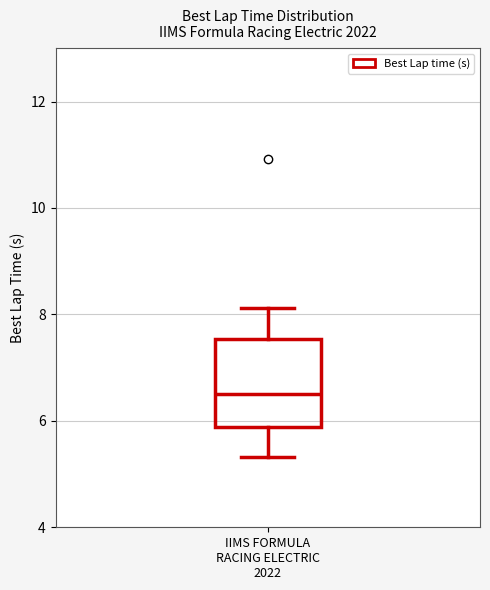

Transcribe this box plot: give where the median line is, the range the box spans, and where the two whiskers end, as read against the y-axis. The values are not printed on the chart, so give them approximately, as read against the axis.

median 6.4, box 5.8 to 7.6, whiskers 5.4 to 8.2